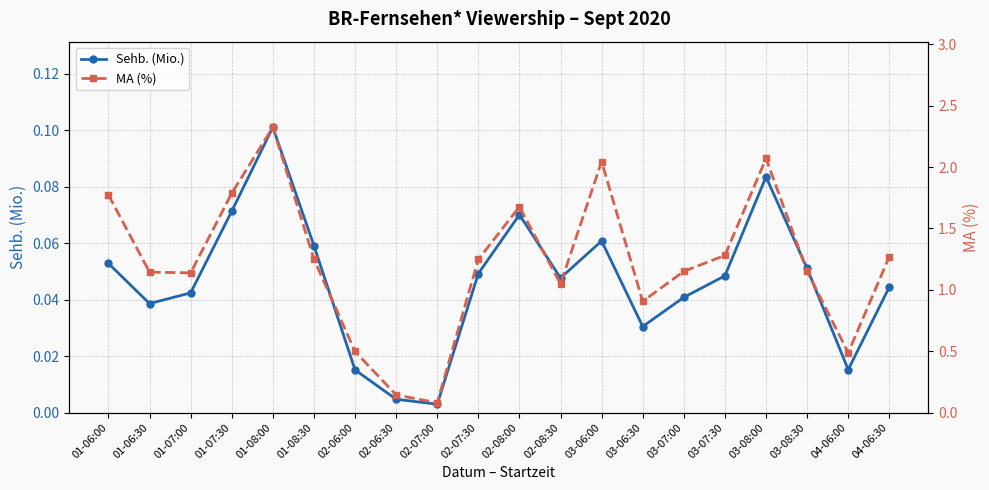

At which label does MA (%) first exceed 1?

01-06:00